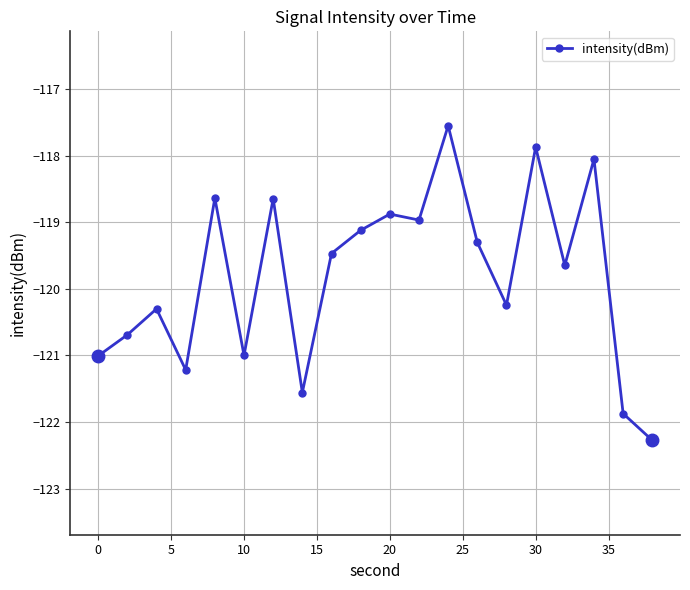

What is the smallest value displayed?

-122.3